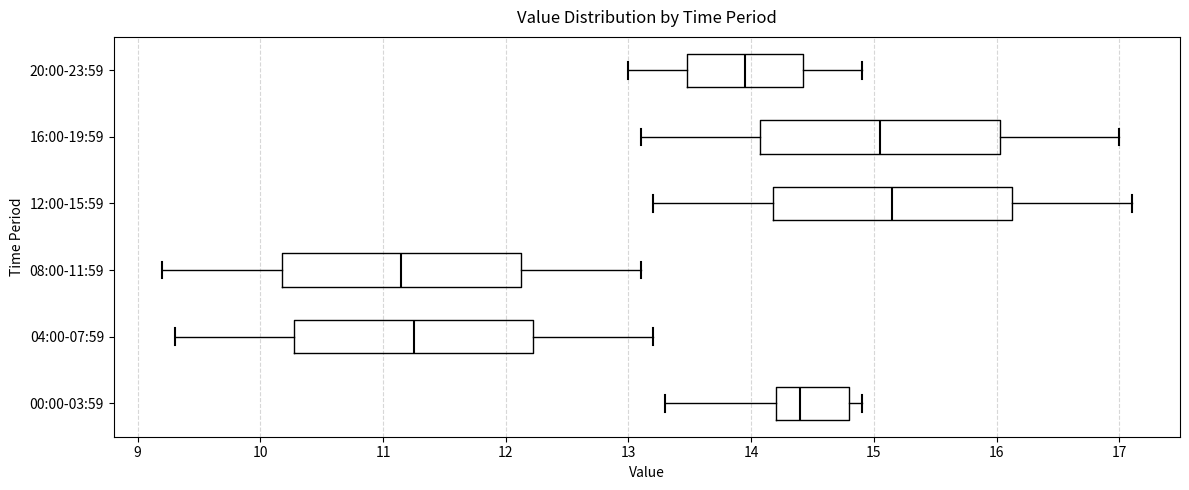

Where does the median line of the box for 12:00-15:59 sit on the x-axis? The values are not printed on the chart, so give them approximately, as read against the axis.

15.2